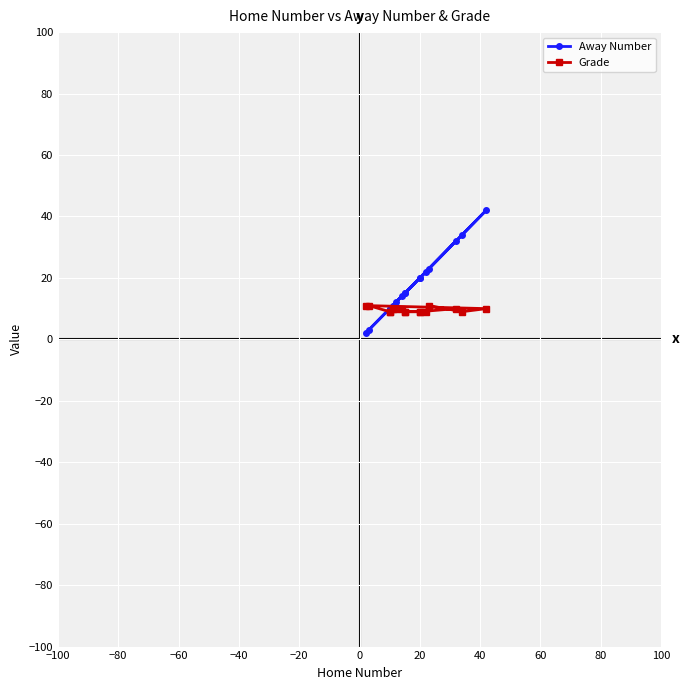

True or false: Grade has more than 1 interior local peaks.

True